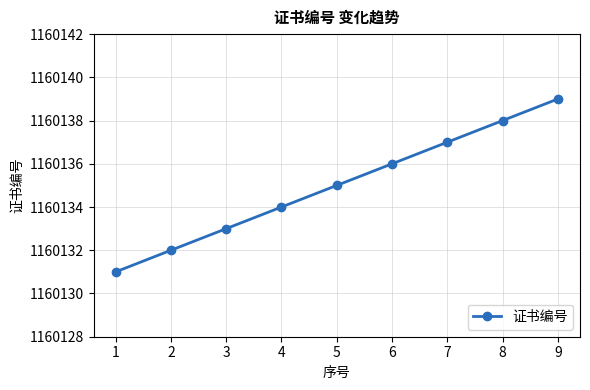

What is the sum of the values at 9 and 8?

2320277